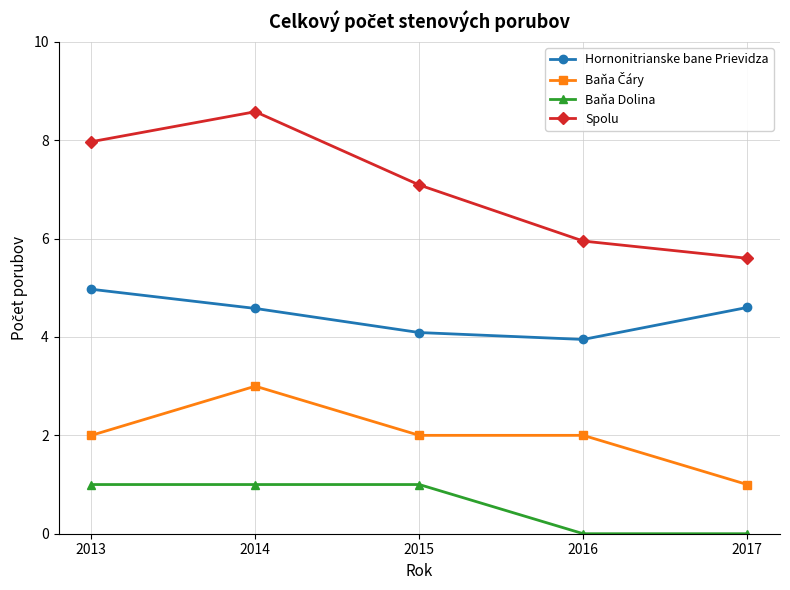

Is it true that Spolu equals 8.2 at 2016?

False